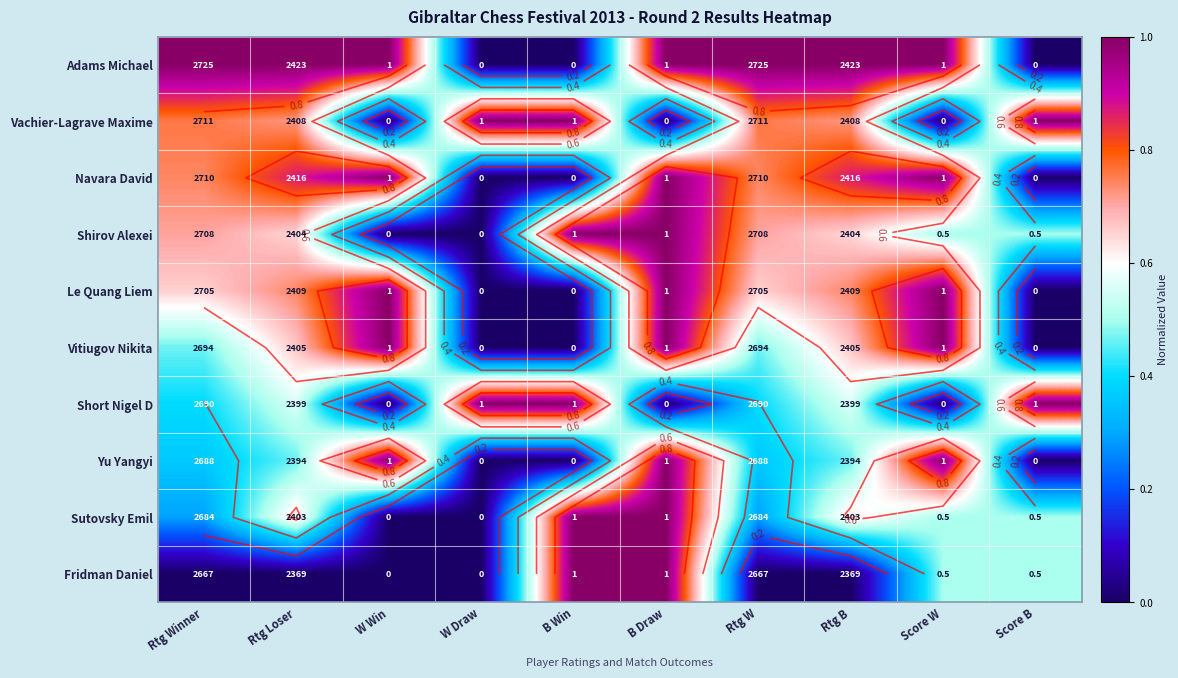

What is the sum of all Short Nigel D values?

4.9